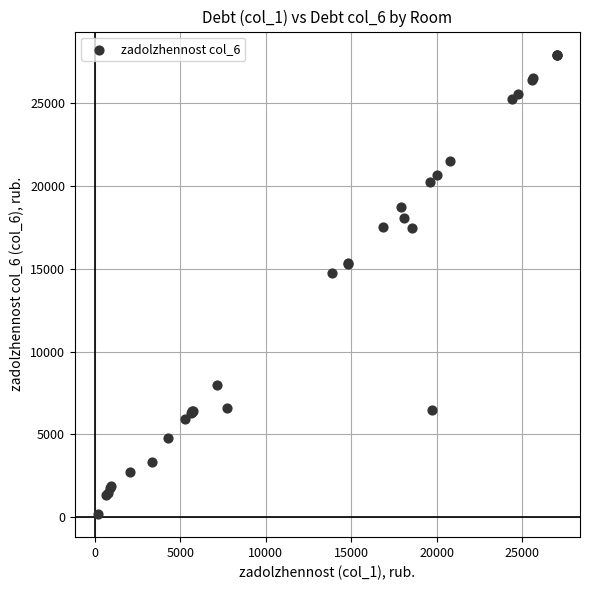

What Y value in the scatter plot is closest to 14062?

14767.0